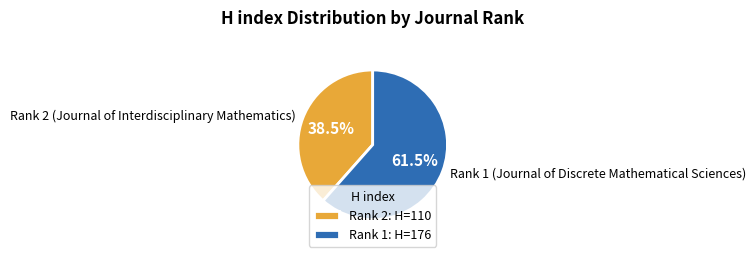

Which slice is the smallest?

Rank 2 (Journal of Interdisciplinary Mathematics)